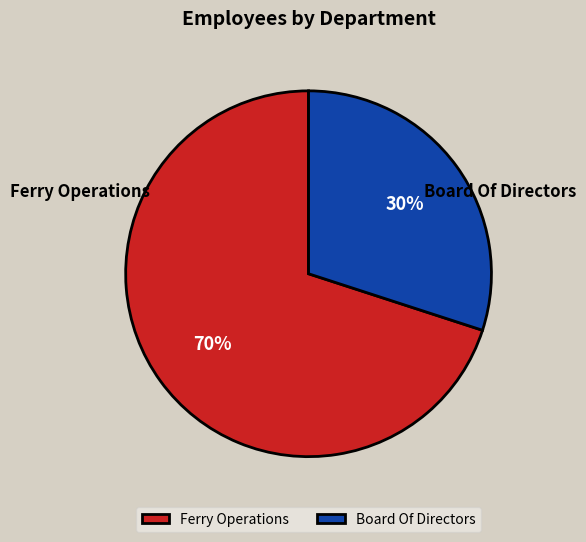

Rank the categories by value from lowest to highest.

Board Of Directors, Ferry Operations